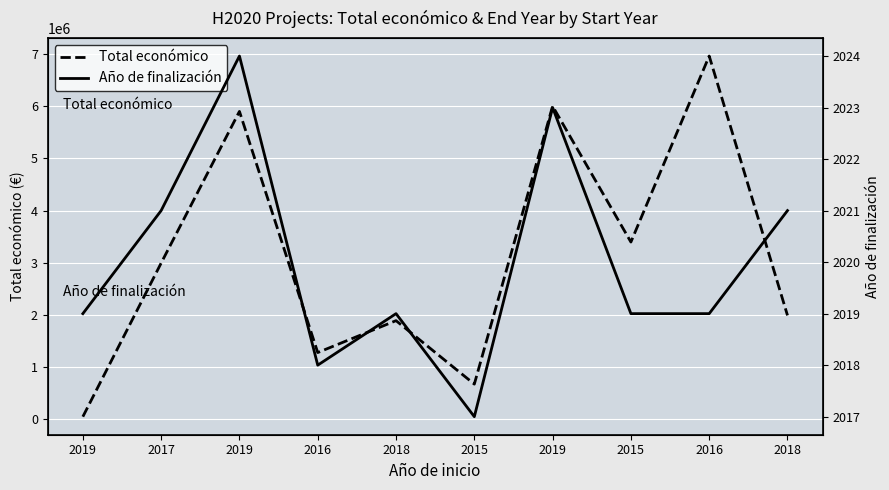

What is the difference between the maximum and minimum values in the Año de finalización series?

7